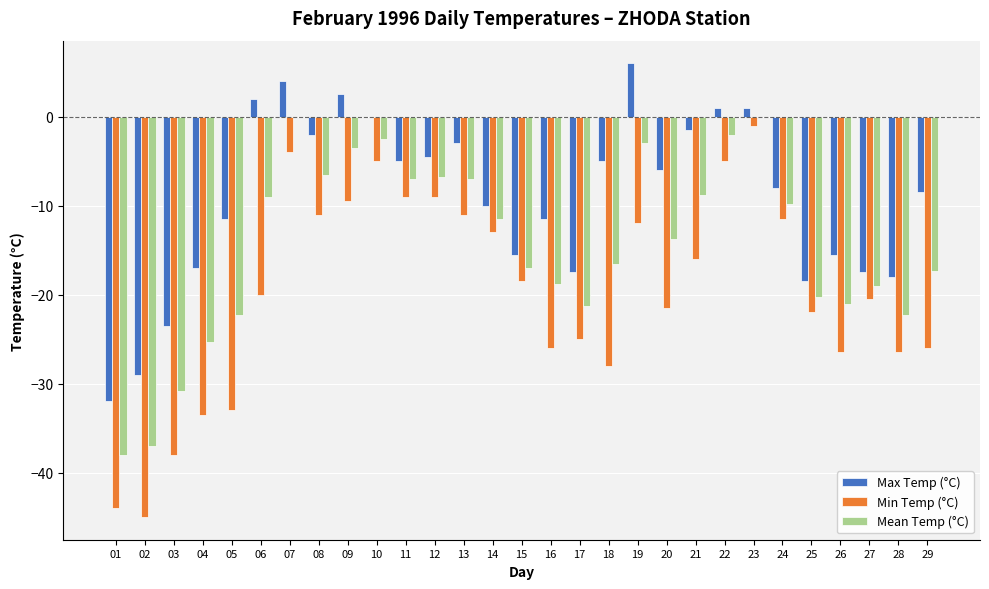

How many series are shown in this chart?

3